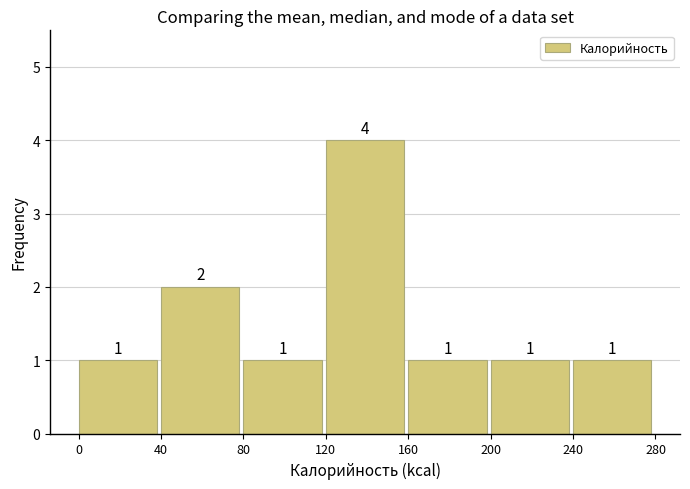

Reading left to right, list every bar in this chart as the range it spans on the x-axis followed by its height.

0 to 40: 1
40 to 80: 2
80 to 120: 1
120 to 160: 4
160 to 200: 1
200 to 240: 1
240 to 280: 1